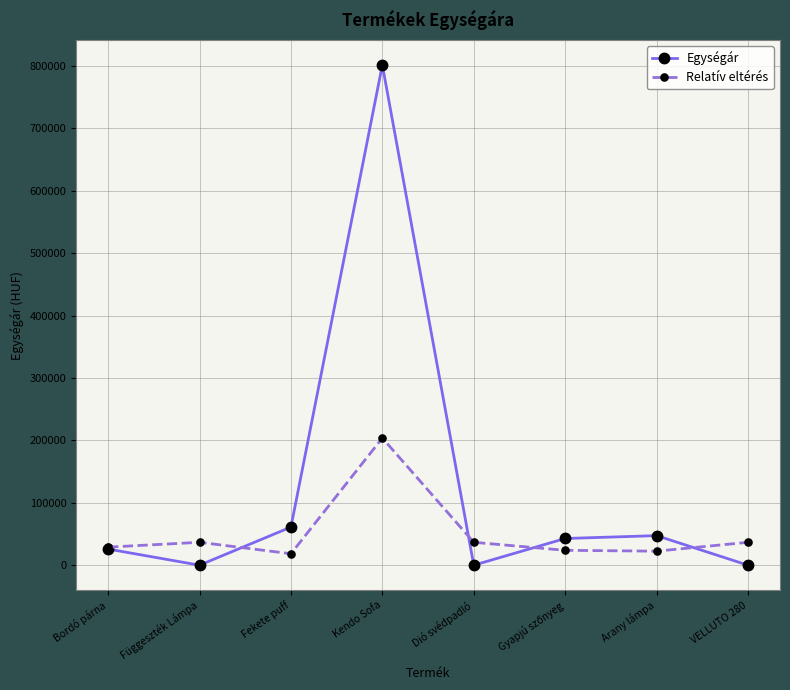

The Relatív eltérés series shows 317998.4 at Kendo Sofa. True or false?

False